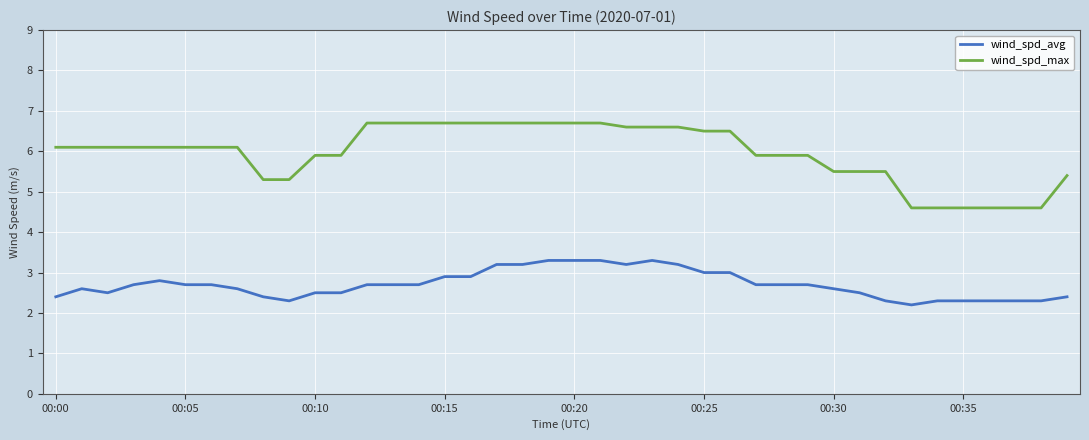

What is the smallest value displayed?

2.2